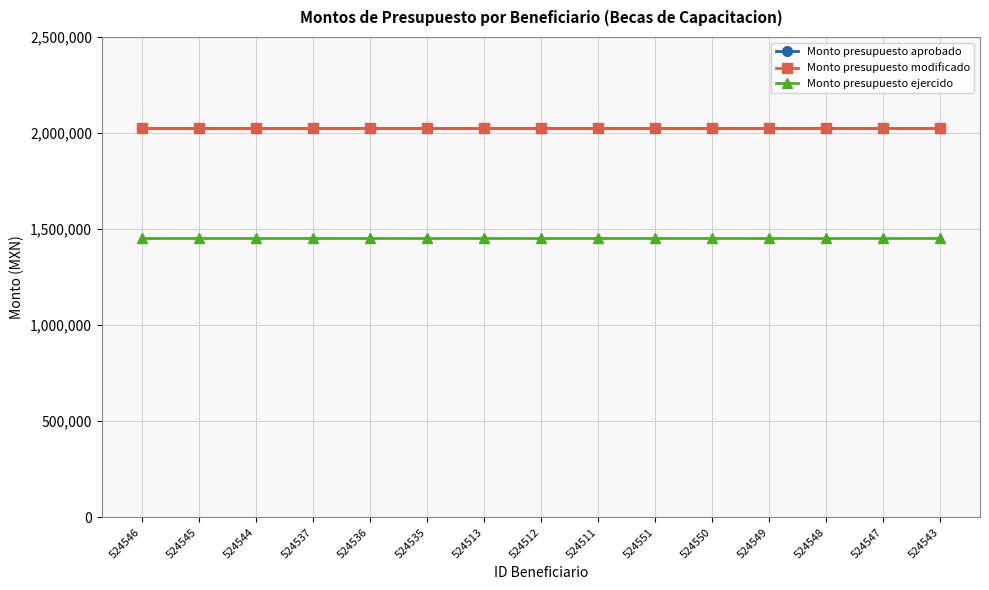

True or false: Monto presupuesto ejercido has more than 0 points higher than both neighbors.

False